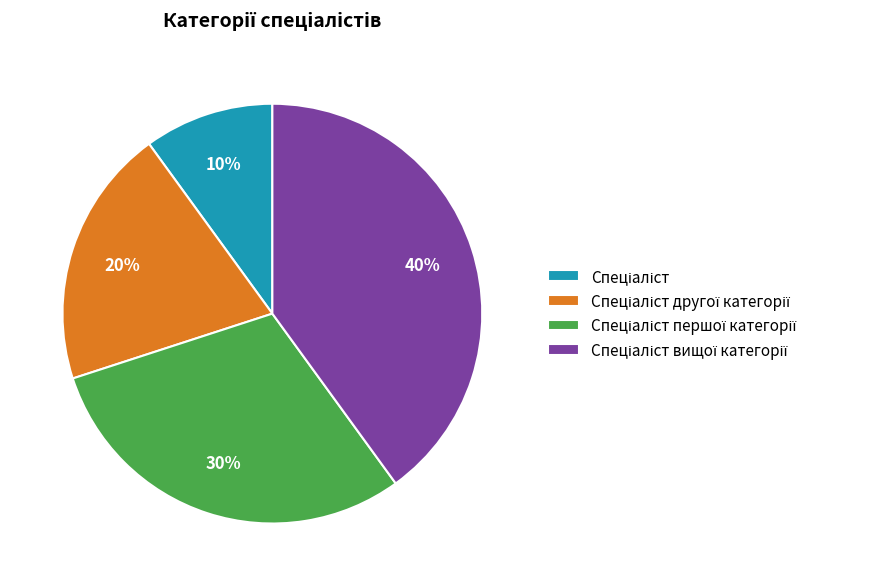

To the nearest percent, what is the average slice percentage?

25%